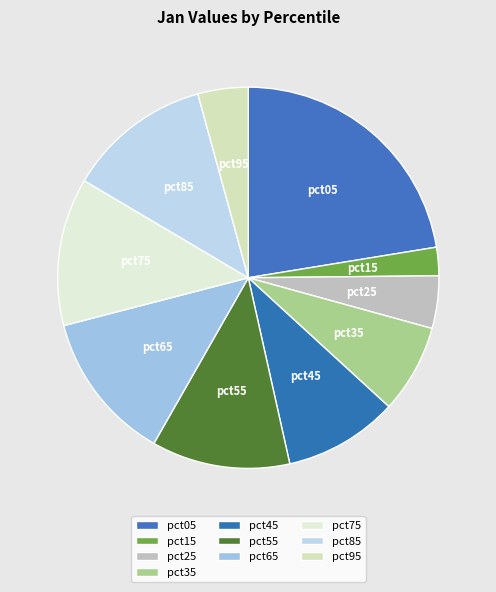

Is there any slice that represents more than half of the pie?

No